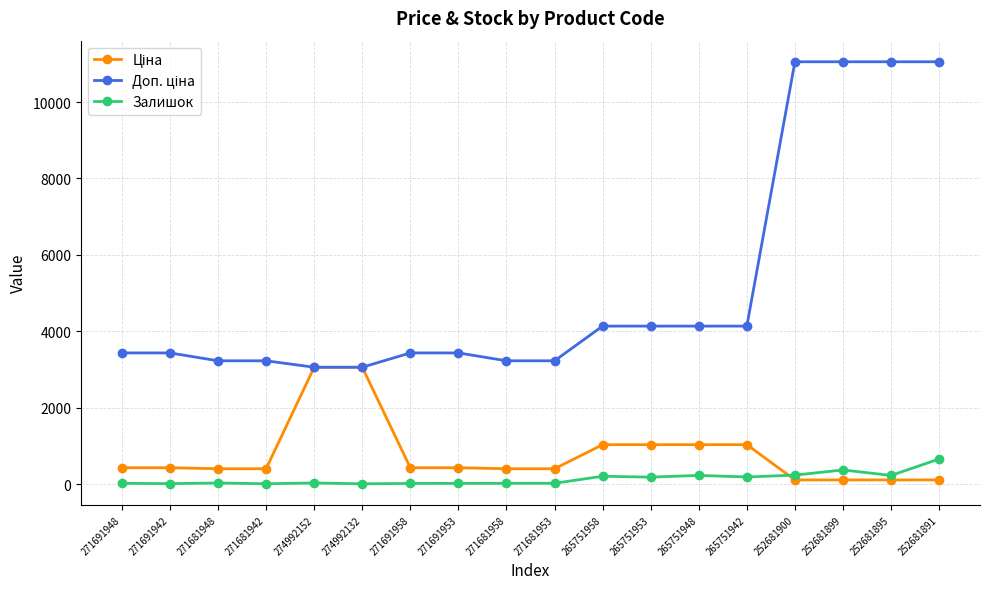

What is the maximum value shown in the chart?

11055.0